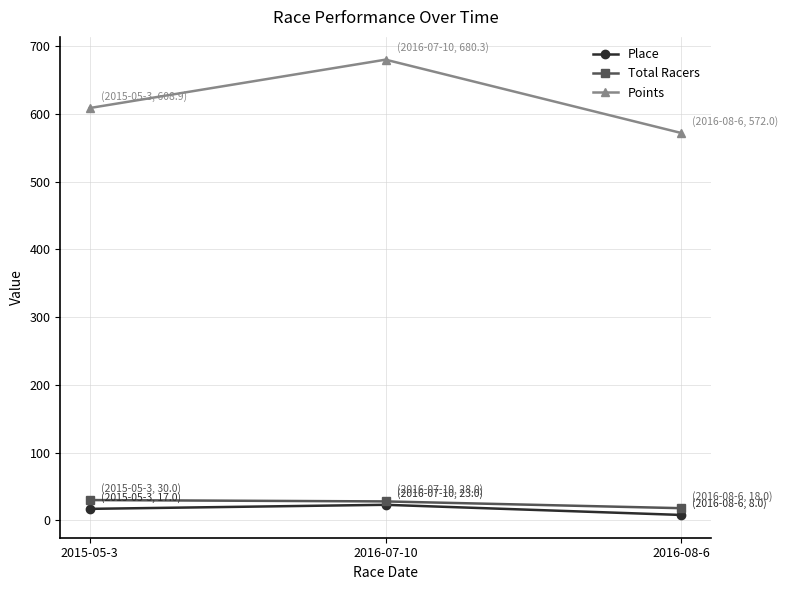

What is the sum of the Points values at 2016-07-10 and 2015-05-3?

1289.2